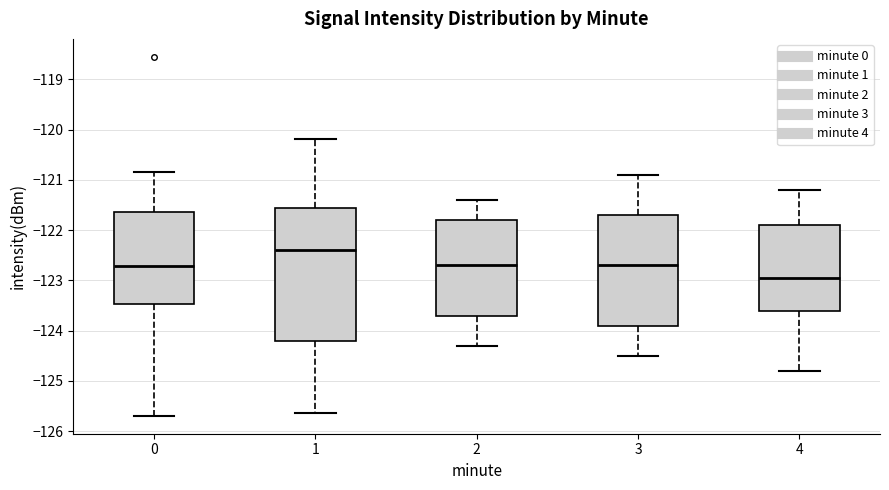

Comparing the boxes themselves (not the whiskers), which one is the tallest?

1